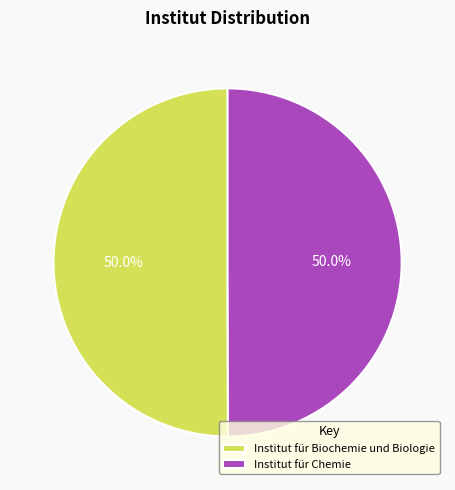

To the nearest percent, what percentage of the pie is Institut für Chemie?

50%